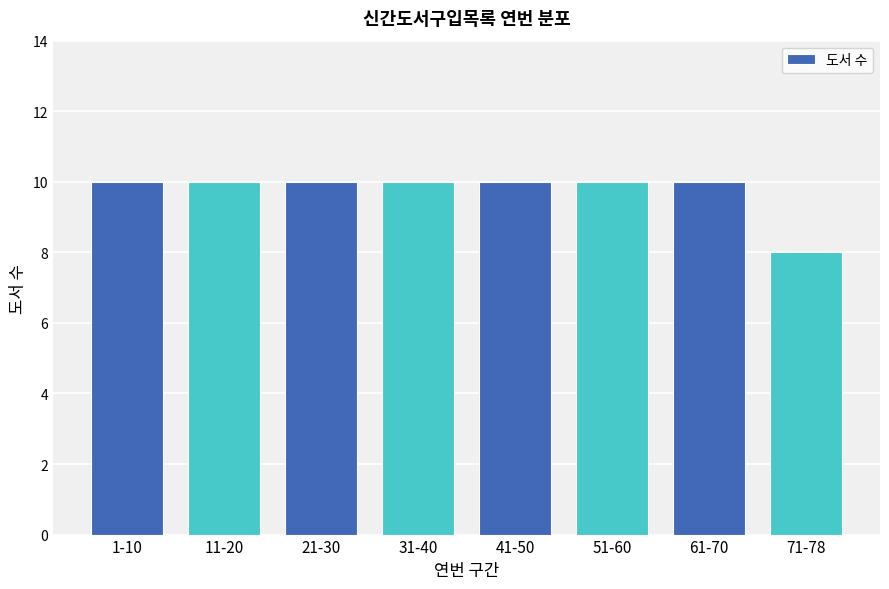

Reading right to left, list all the values displayed in this chart.

71-78=8	61-70=10	51-60=10	41-50=10	31-40=10	21-30=10	11-20=10	1-10=10